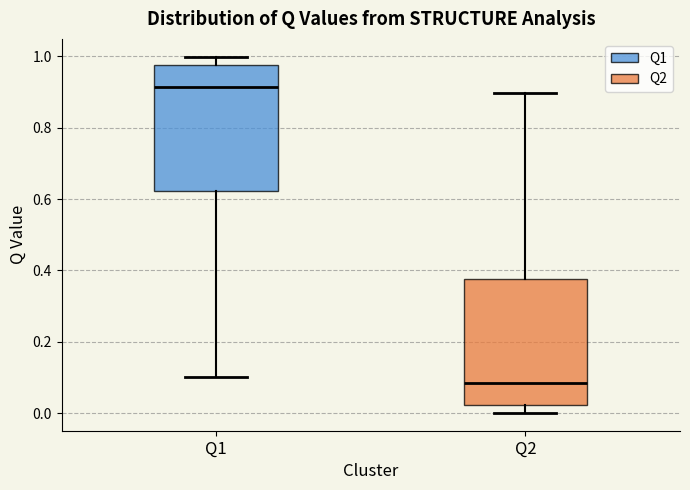

Which box's median line is the lowest?

Q2